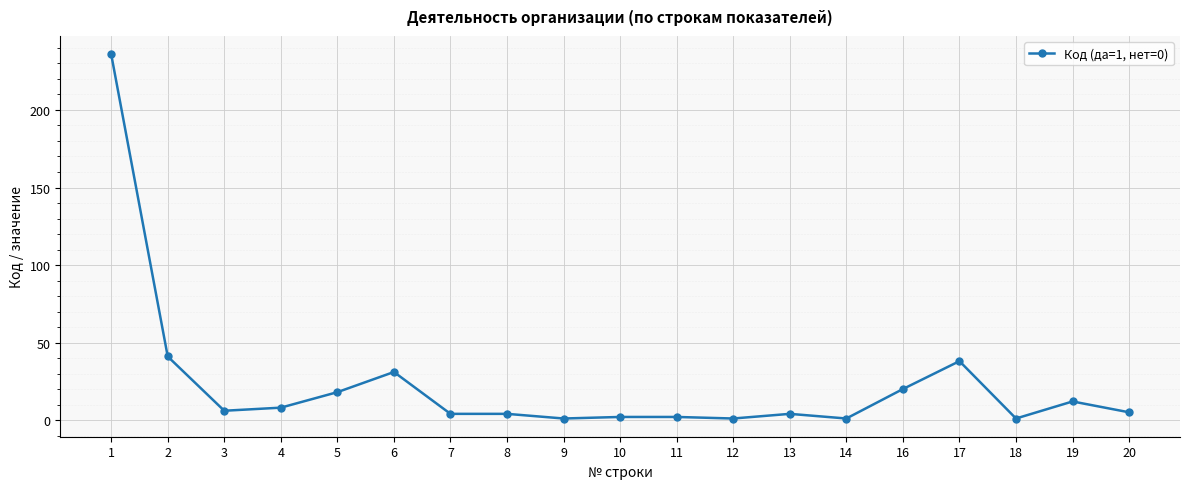

Where is the first local maximum?

6